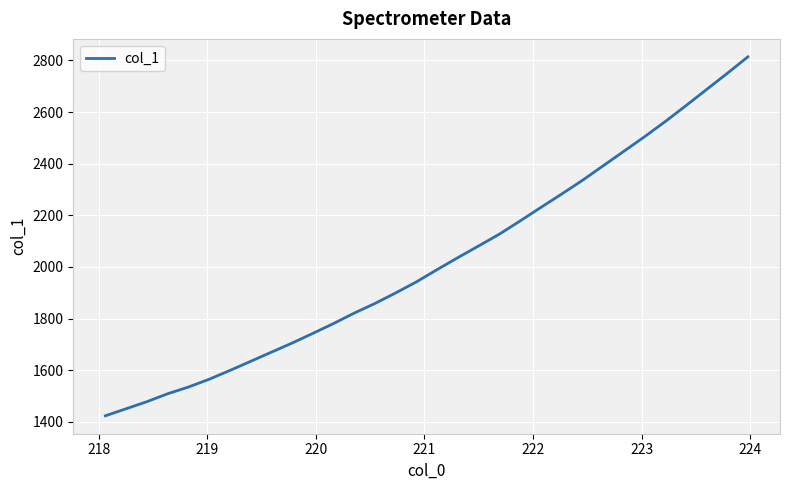

What is the maximum value shown in the chart?

2814.2